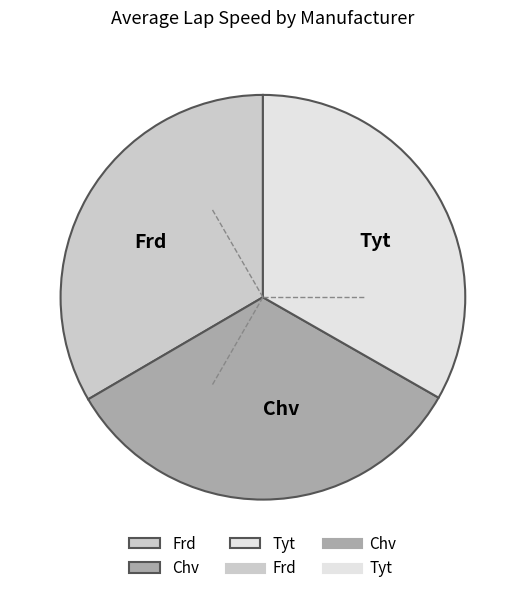

True or false: Tyt accounts for 33% of the total.

True